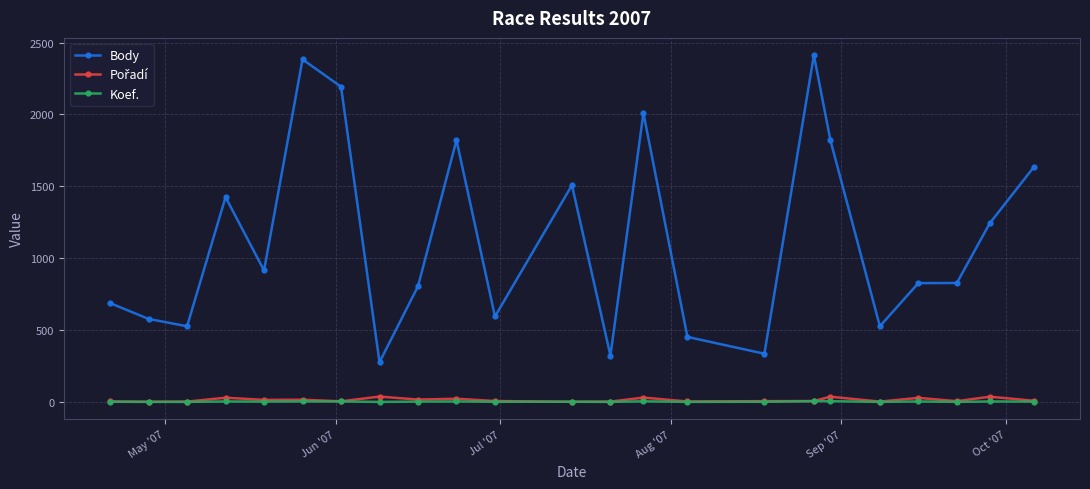

True or false: Koef. has more than 1 interior local peaks.

True